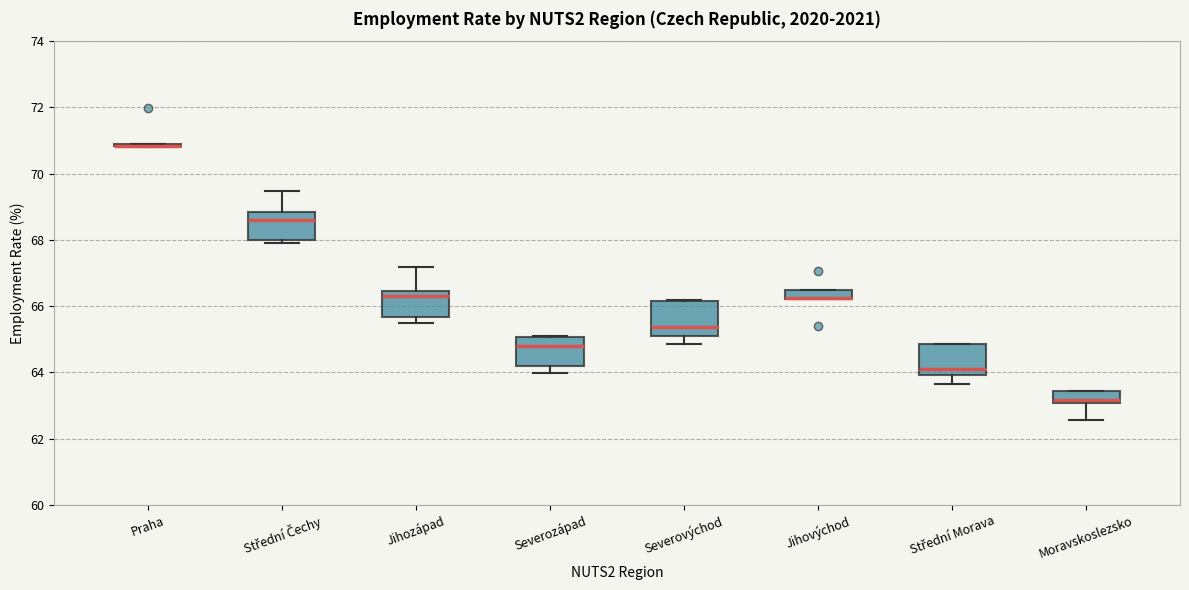

Where is the lower edge of the box for Střední Morava on the y-axis? The values are not printed on the chart, so give them approximately, as read against the axis.

64.0